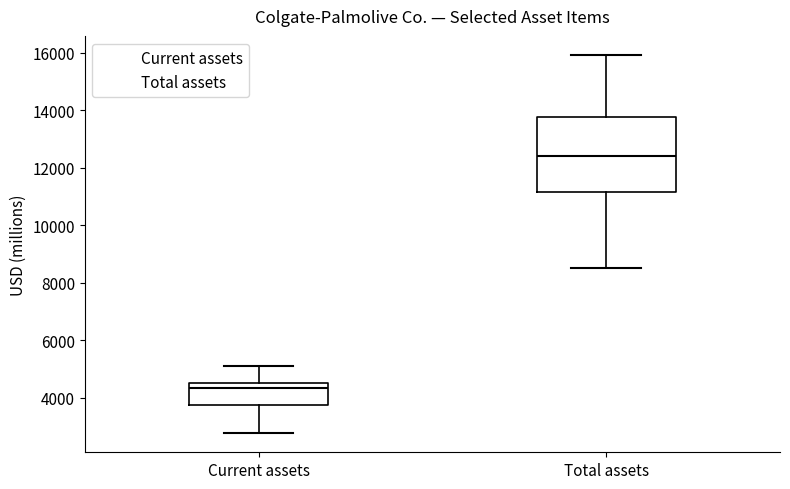

Which box has the lowest median line?

Current assets